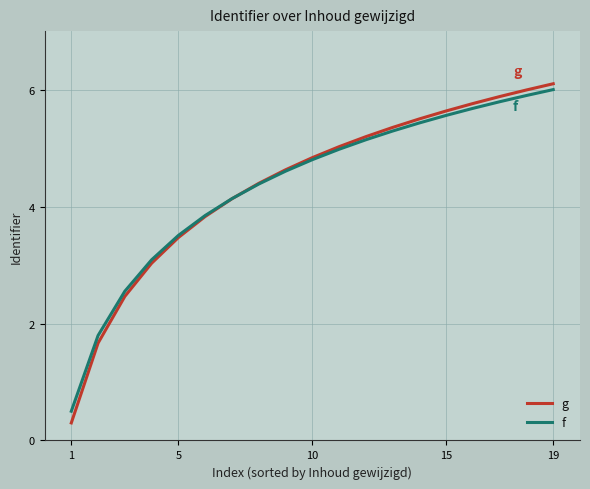

What is the lowest value of the f series?

0.5